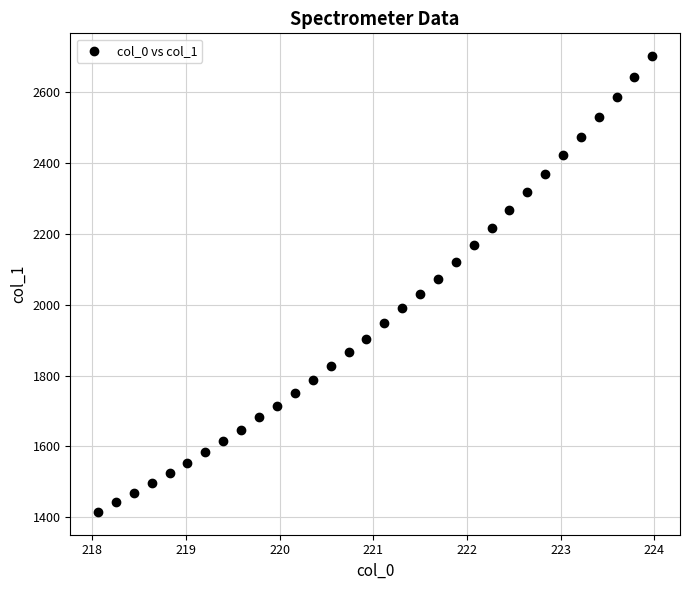

What is the range of X values (max minus min)?

5.9